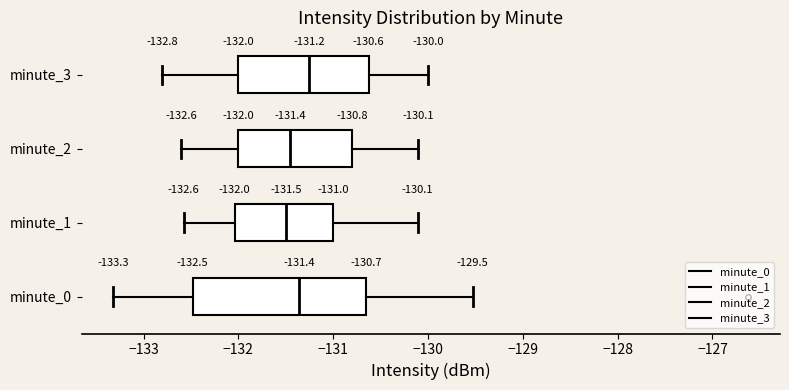

Which box is the widest, from its left edge to its right edge?

minute_0